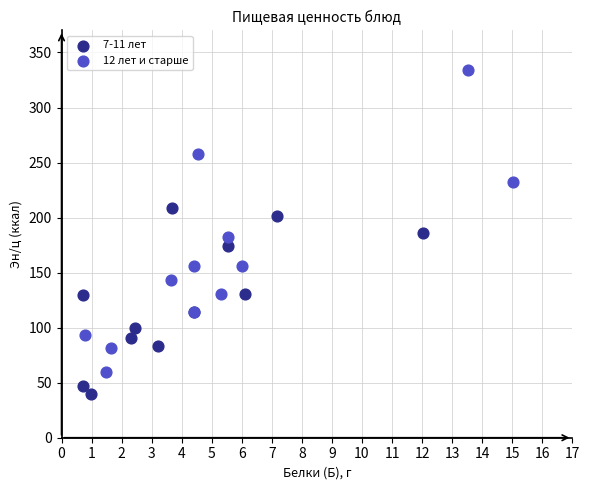

Which series reaches the maximum Y coordinate?

12 лет и старше